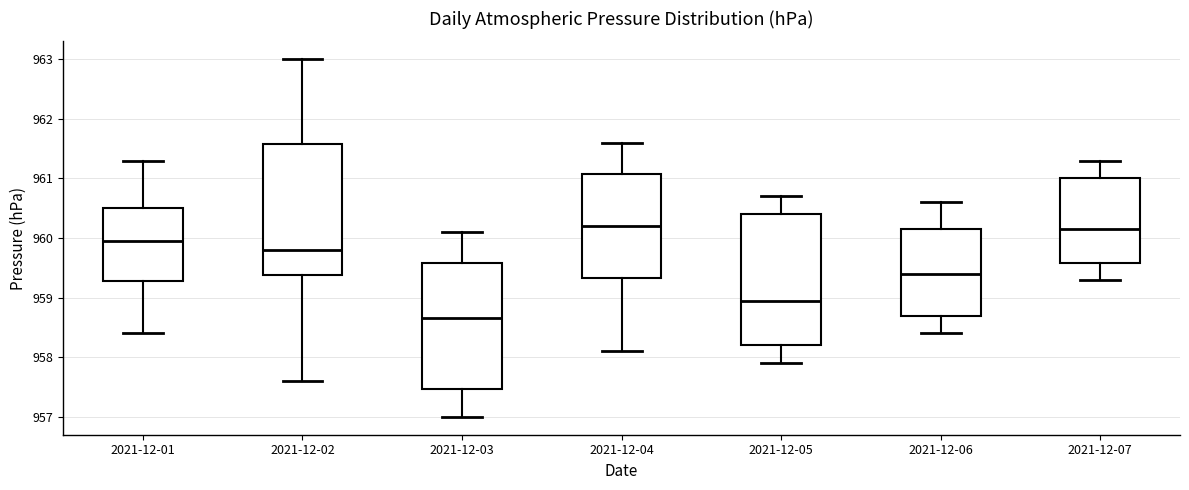

Reading left to right, transcribe this box plot: for each box, give where its median line is, the range the box spans, and where its two whiskers end, as read against the y-axis. The values are not printed on the chart, so give them approximately, as read against the axis.

2021-12-01: median 960.0, box 959.3 to 960.5, whiskers 958.4 to 961.3
2021-12-02: median 959.8, box 959.4 to 961.6, whiskers 957.6 to 963.0
2021-12-03: median 958.7, box 957.5 to 959.6, whiskers 957.0 to 960.1
2021-12-04: median 960.2, box 959.3 to 961.1, whiskers 958.1 to 961.6
2021-12-05: median 959.0, box 958.2 to 960.4, whiskers 957.9 to 960.7
2021-12-06: median 959.4, box 958.7 to 960.2, whiskers 958.4 to 960.6
2021-12-07: median 960.2, box 959.6 to 961.0, whiskers 959.3 to 961.3